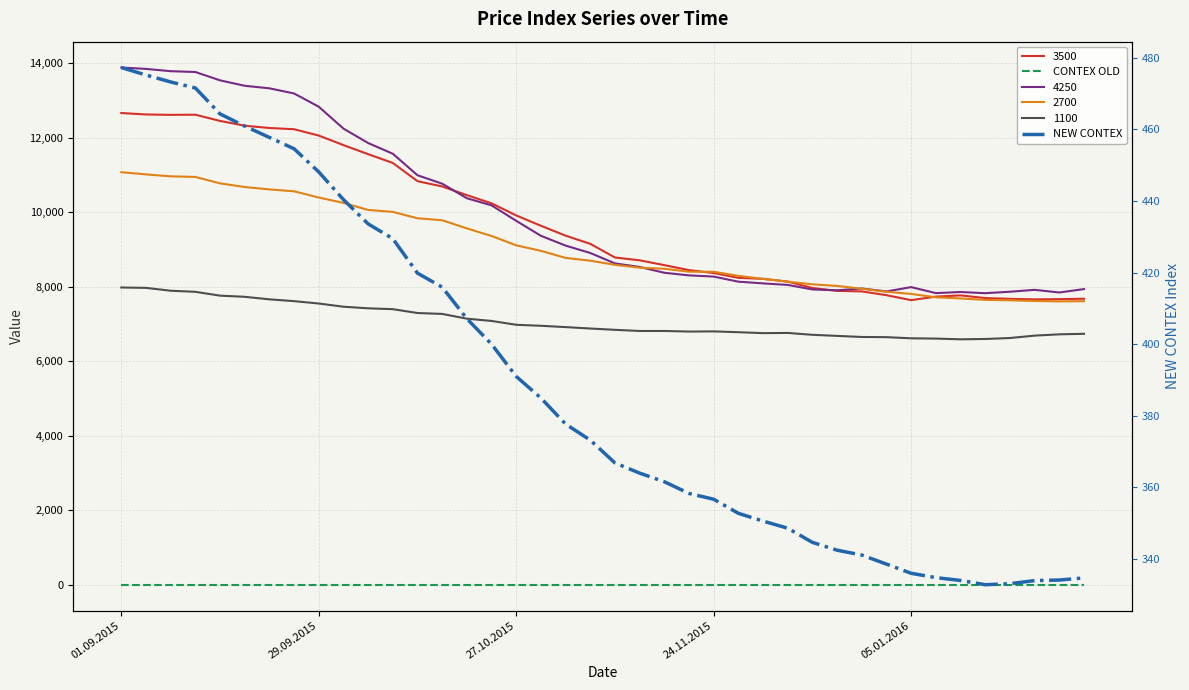

Between 26 and 29, which is larger?

26